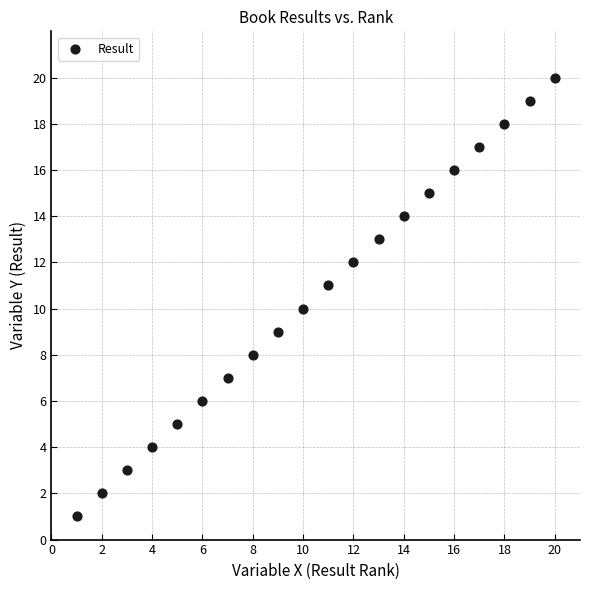

What is the range of Y values (max minus min)?

19